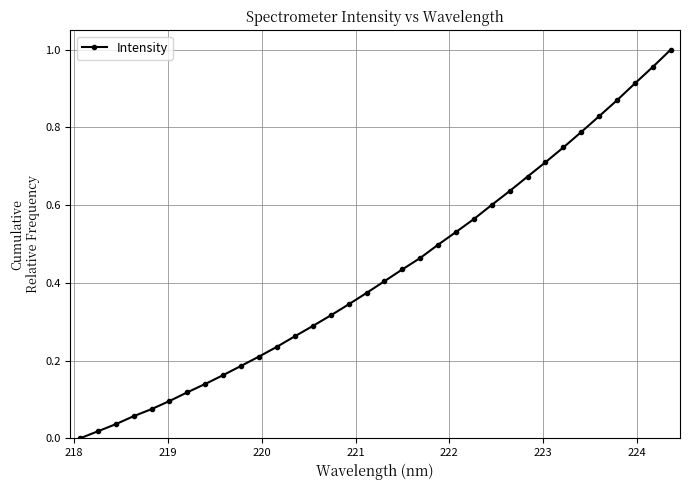

What is the sum of all values?

14.5